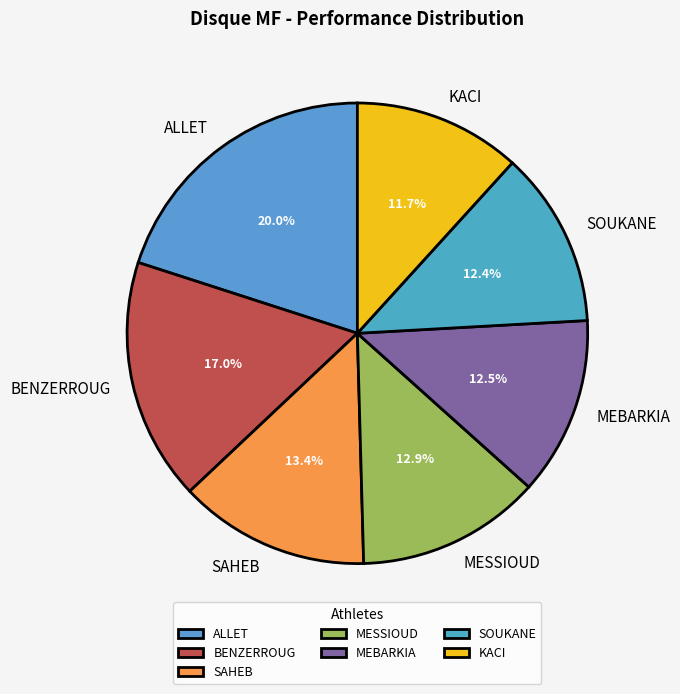

How many segments does this pie chart have?

7